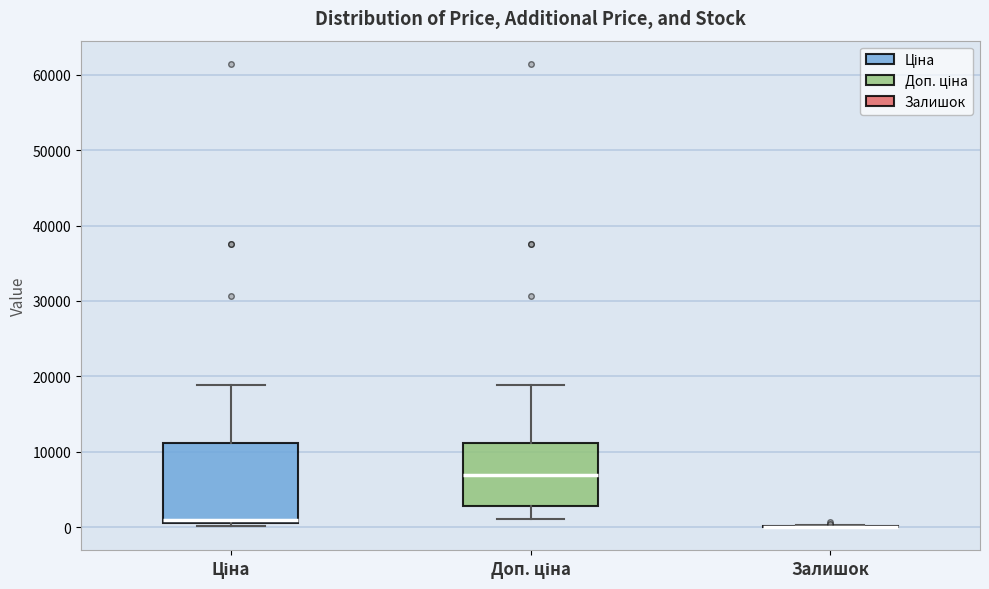

Reading left to right, read every box against the y-axis: the position of its median line, the range the box covers, and the ends of its whiskers. The values are not printed on the chart, so give them approximately, as read against the axis.

Ціна: median 1000 (just above the box's lower edge), box 1000 to 11000, whiskers 0 to 19000
Доп. ціна: median 7000, box 3000 to 11000, whiskers 1000 to 19000
Залишок: box collapsed to a line at 0, whiskers 0 to 0